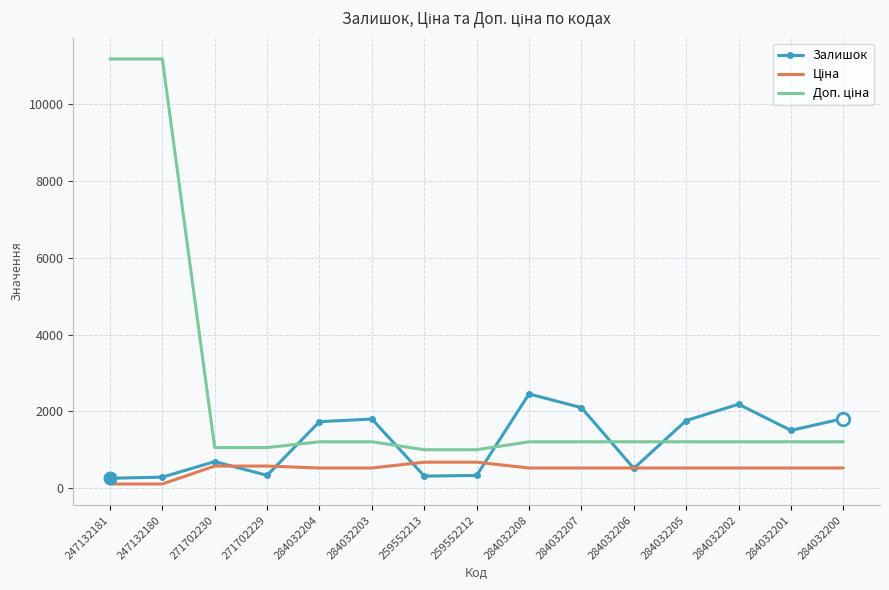

What is the total value across all series at 284032206?

2256.9